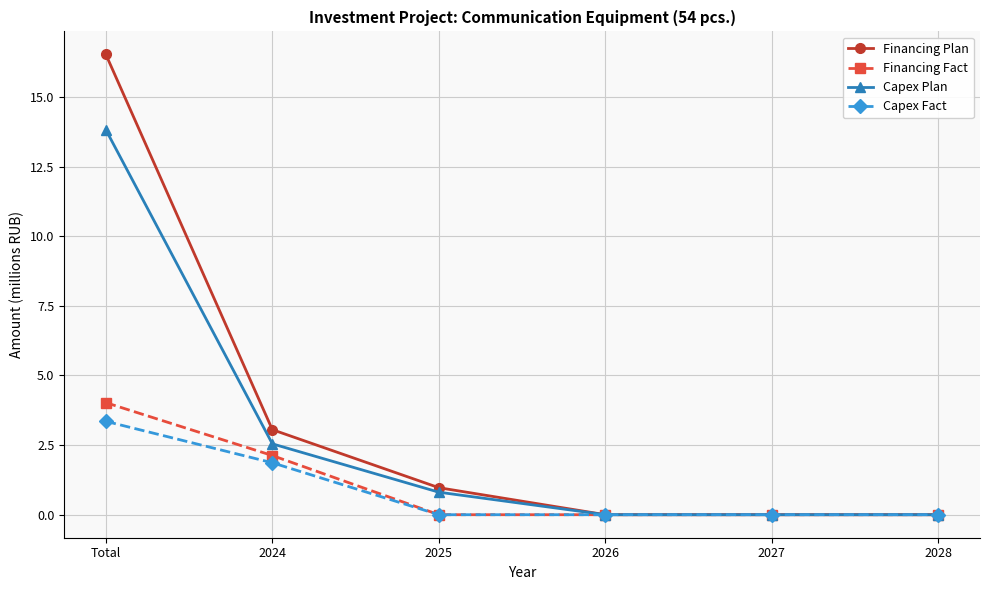

Count the number of data series in this chart.

4